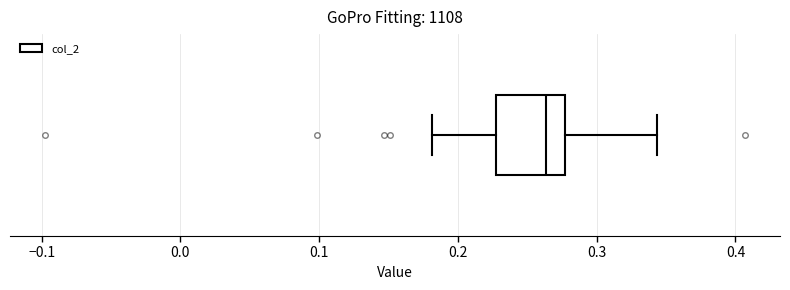

Read this box plot against the x-axis: the position of the median line, the range covered by the box, and the ends of both whiskers. The values are not printed on the chart, so give them approximately, as read against the axis.

median 0.26, box 0.23 to 0.28, whiskers 0.18 to 0.34